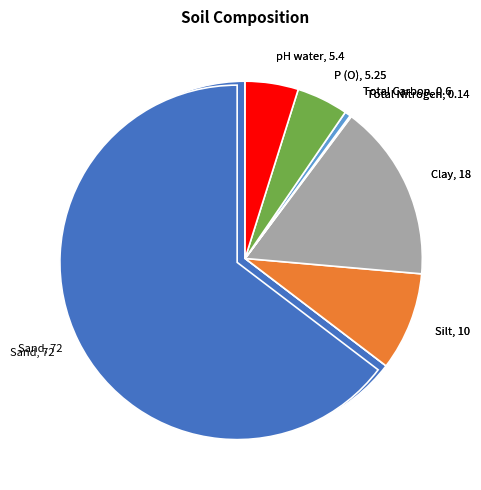

Count the number of slices in the pie.

7